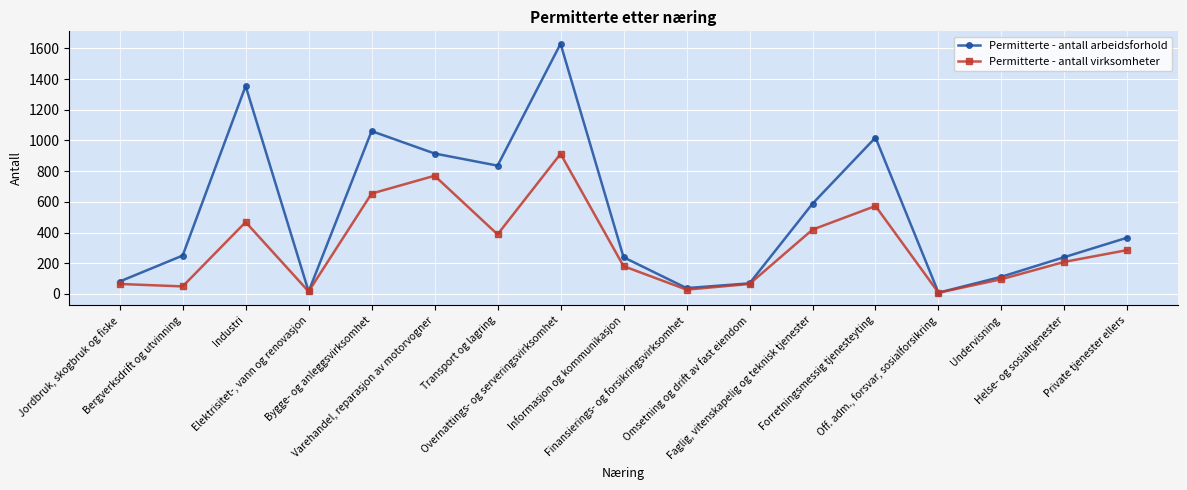

Where is the first local maximum for Permitterte - antall virksomheter?

Industri